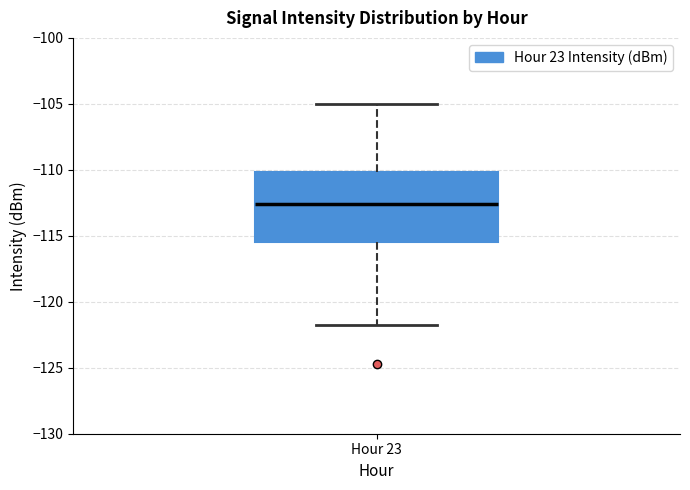

Where does the lower whisker of the box for Hour 23 end on the y-axis? The values are not printed on the chart, so give them approximately, as read against the axis.

-122.0